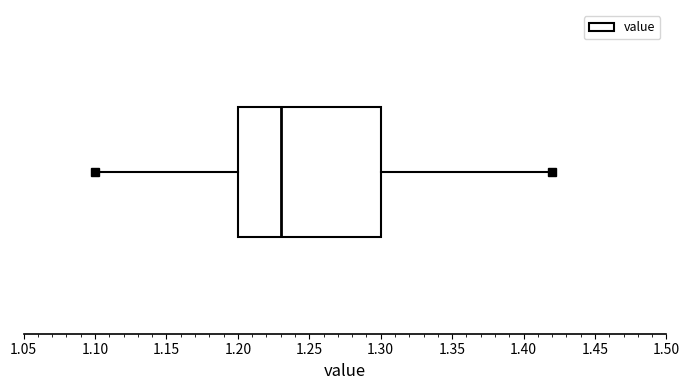

Where is the left edge of the box on the x-axis? The values are not printed on the chart, so give them approximately, as read against the axis.

1.20